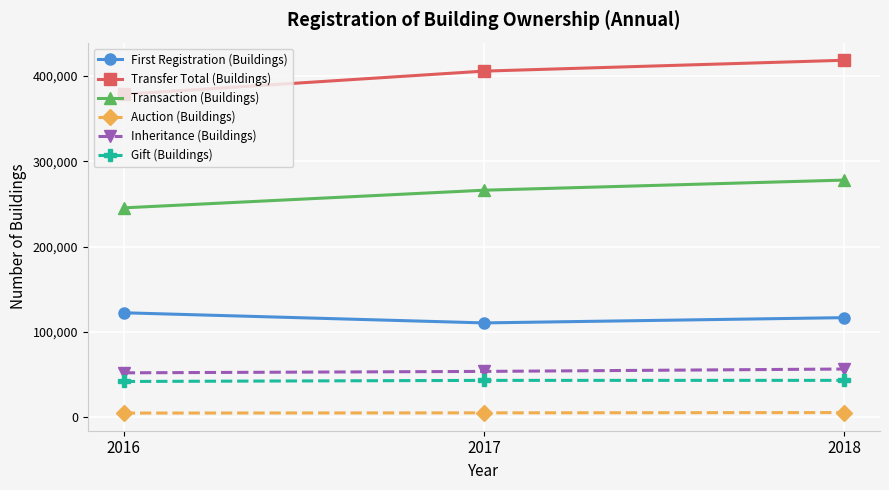

The value of Transfer Total (Buildings) at 2017 is 193293. True or false?

False